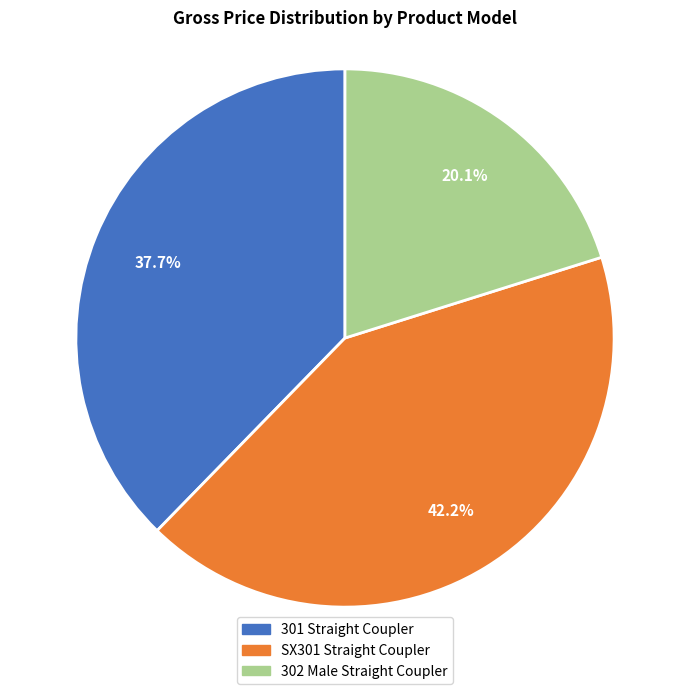

Which slice is the largest?

SX301 Straight Coupler